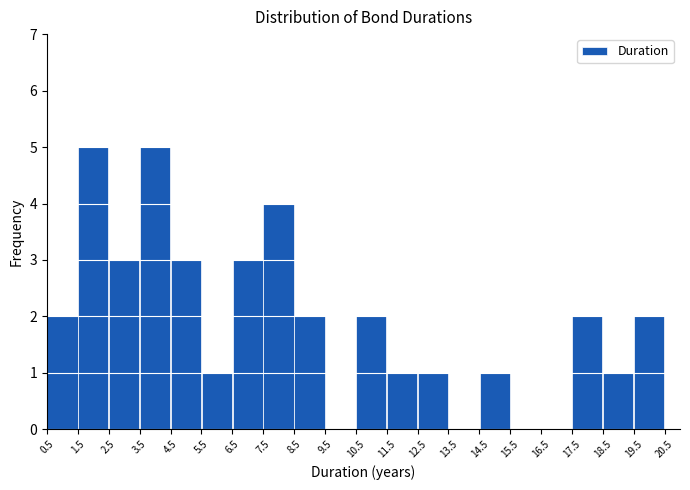

Reading left to right, transcribe this chart: for each bar, give the range it covers on the x-axis and its height. The values are not printed on the chart, so give them approximately, as read against the axis.

0.5 to 1.5: 2
1.5 to 2.5: 5
2.5 to 3.5: 3
3.5 to 4.5: 5
4.5 to 5.5: 3
5.5 to 6.5: 1
6.5 to 7.5: 3
7.5 to 8.5: 4
8.5 to 9.5: 2
9.5 to 10.5: 0
10.5 to 11.5: 2
11.5 to 12.5: 1
12.5 to 13.5: 1
13.5 to 14.5: 0
14.5 to 15.5: 1
15.5 to 16.5: 0
16.5 to 17.5: 0
17.5 to 18.5: 2
18.5 to 19.5: 1
19.5 to 20.5: 2